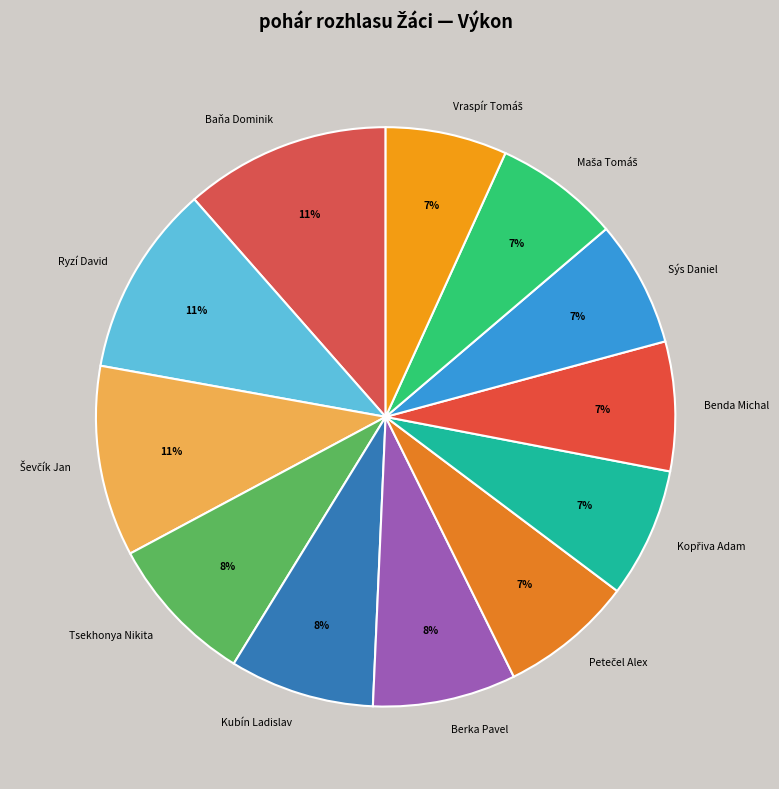

To the nearest percent, what portion does Ryzí David represent?

11%